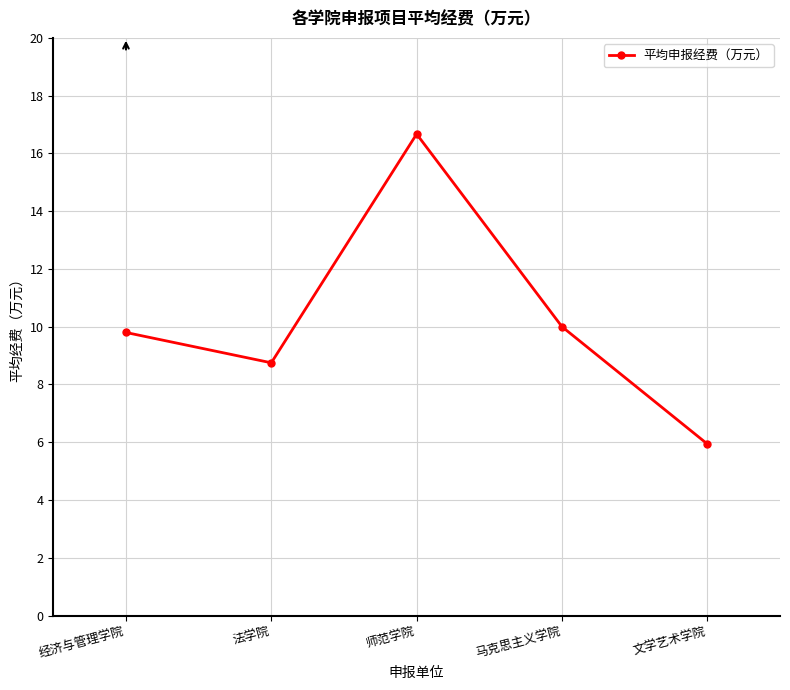

What is the maximum value shown in the chart?

16.7